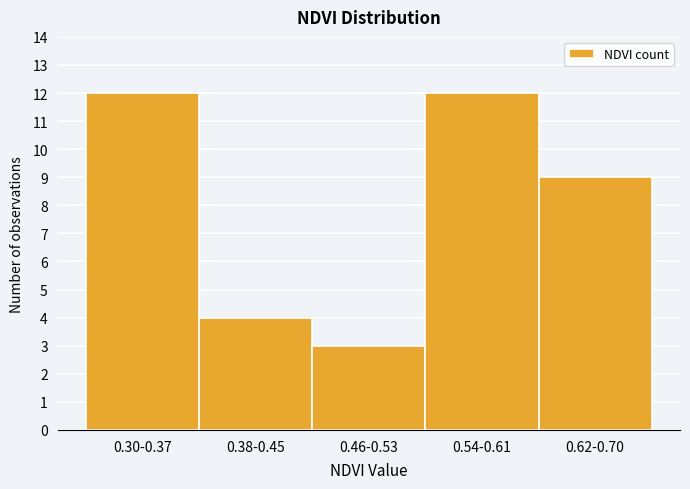

Reading left to right, what are all the values shown in this chart?

0.30-0.37=12	0.38-0.45=4	0.46-0.53=3	0.54-0.61=12	0.62-0.70=9